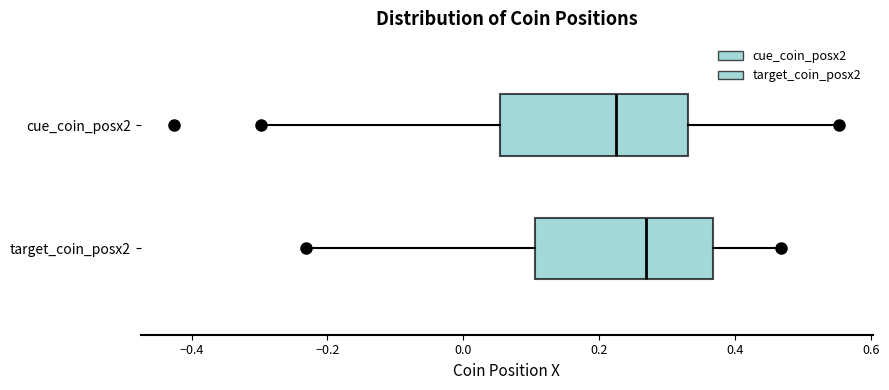

Which box has the furthest to the left median line?

cue_coin_posx2